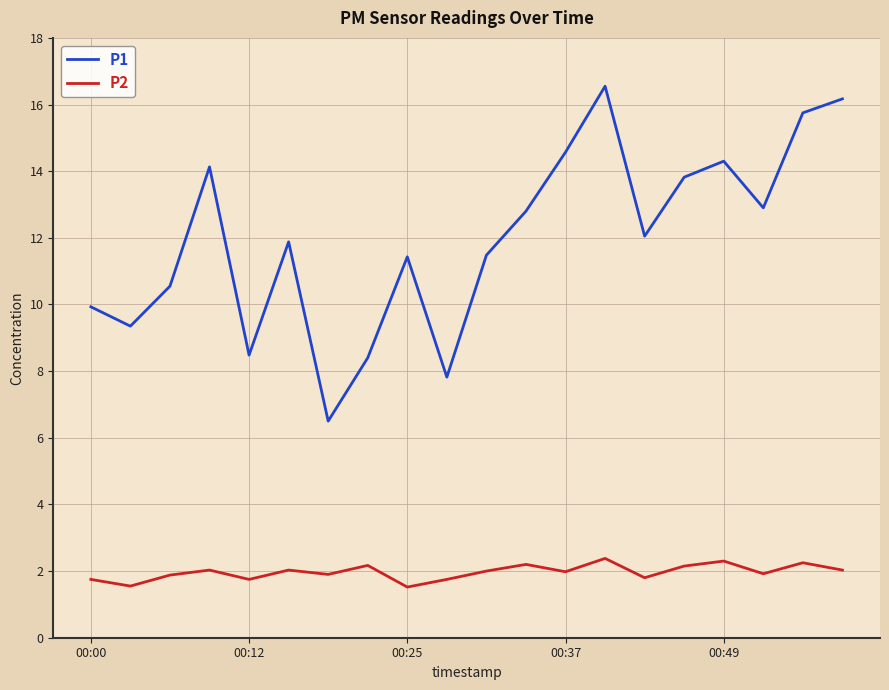

What is the minimum value for P2?

1.5